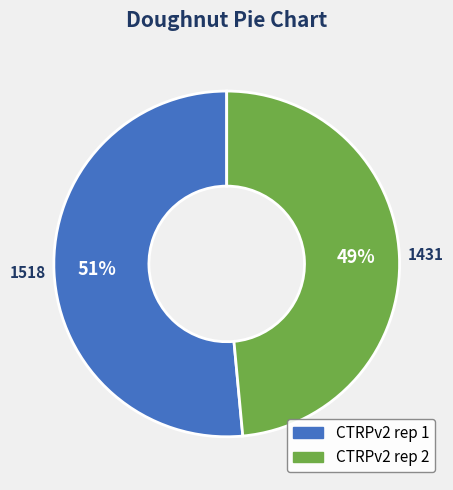

To the nearest percent, what portion does CTRPv2 rep 2 represent?

49%